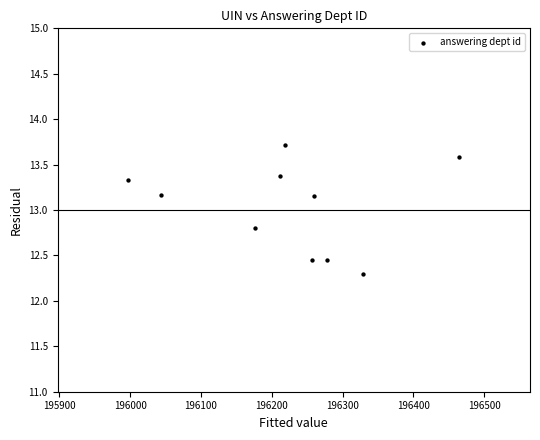

What is the average X value?

196223.5